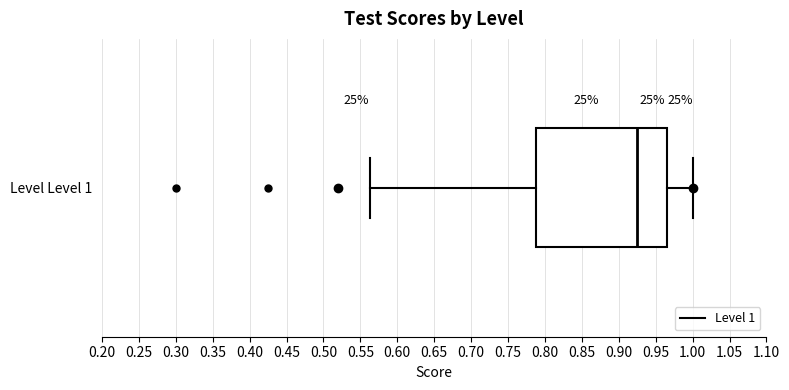

Transcribe this box plot: give where the median line is, the range the box spans, and where the two whiskers end, as read against the x-axis. The values are not printed on the chart, so give them approximately, as read against the axis.

median 0.925, box 0.790 to 0.965, whiskers 0.565 to 1.000